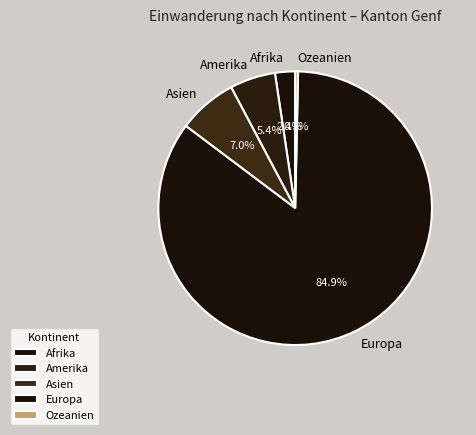

Is it true that Amerika is 5% of the pie?

True